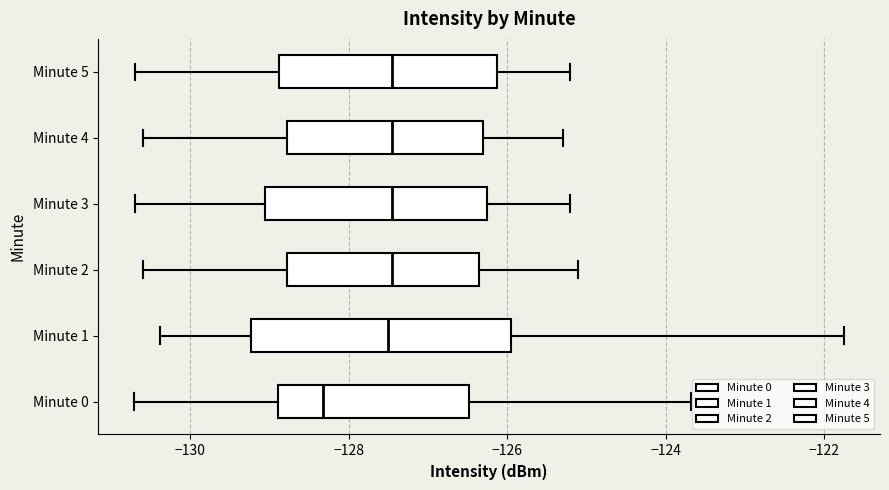

Which box is the widest, from its left edge to its right edge?

Minute 1